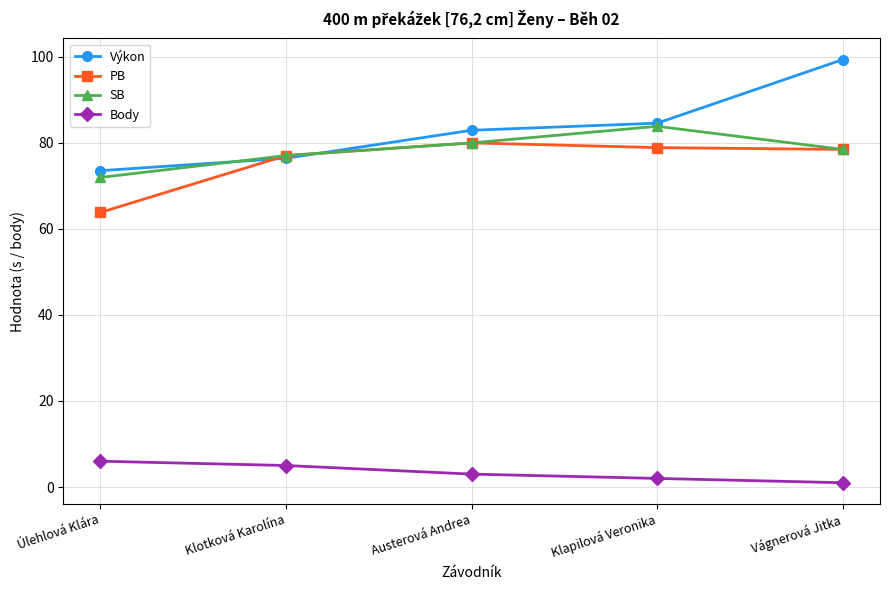

What is the lowest value of the Body series?

1.0